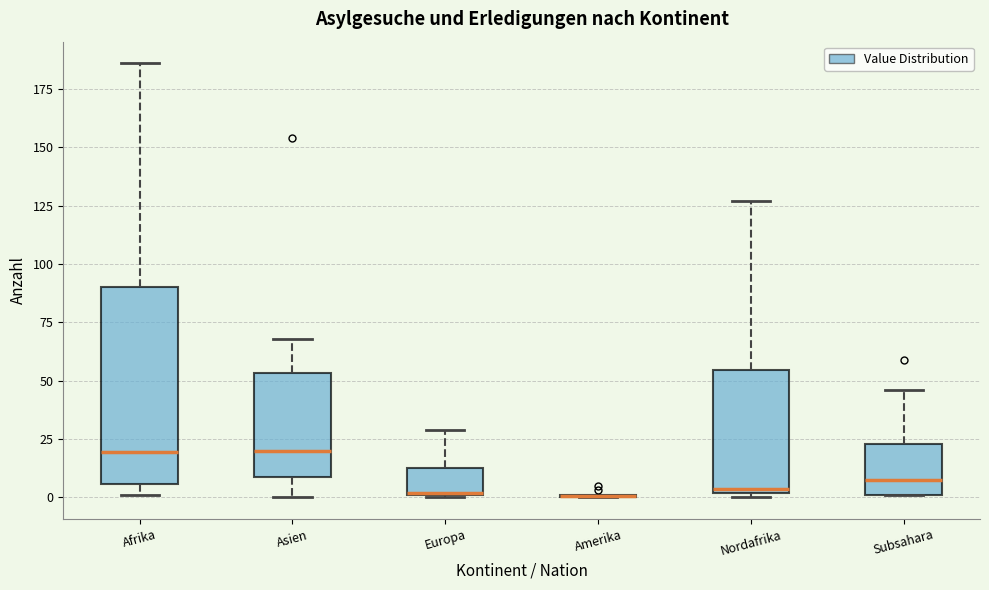

Reading left to right, read every box against the y-axis: the position of its median line, the range the box covers, and the ends of its whiskers. The values are not printed on the chart, so give them approximately, as read against the axis.

Afrika: median 20, box 5 to 90, whiskers 0 to 185
Asien: median 20, box 10 to 55, whiskers 0 to 70
Europa: median 0, box 0 to 15, whiskers 0 to 30
Amerika: box collapsed to a line at 0, whiskers 0 to 0
Nordafrika: median 5, box 0 to 55, whiskers 0 (just below the box's lower edge) to 125
Subsahara: median 10, box 0 to 25, whiskers 0 to 45